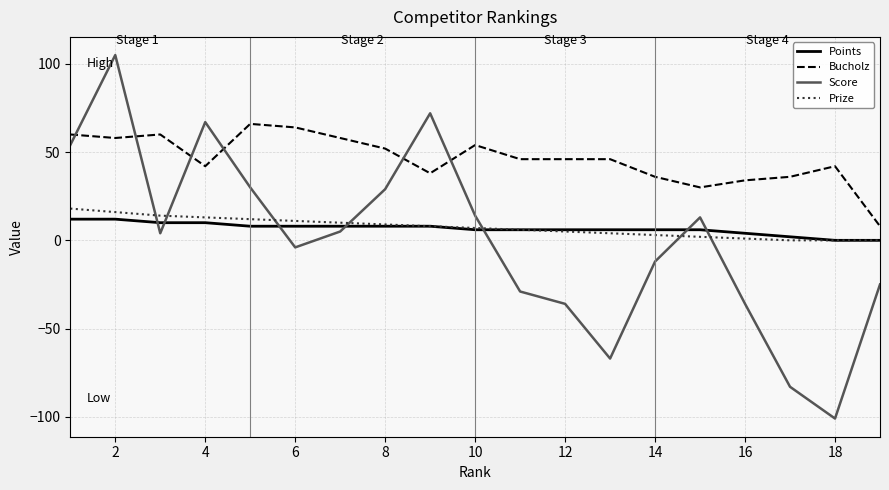

What is the maximum value for Points?

12